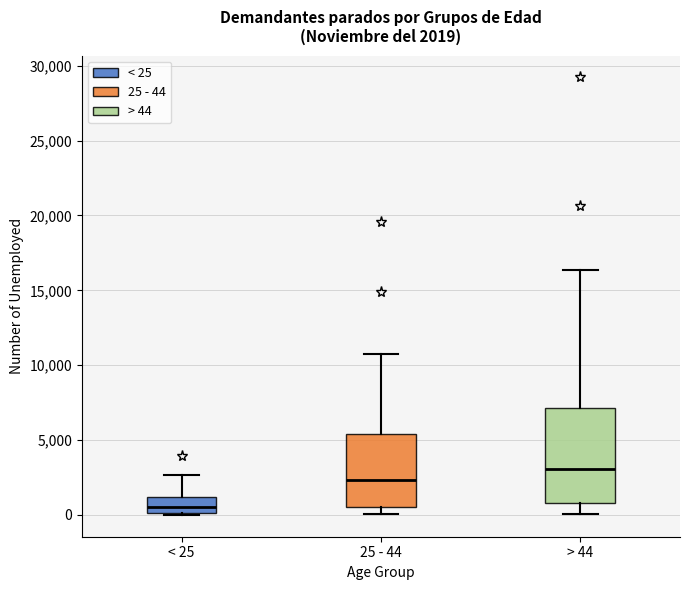

Which box's median line is the highest?

> 44